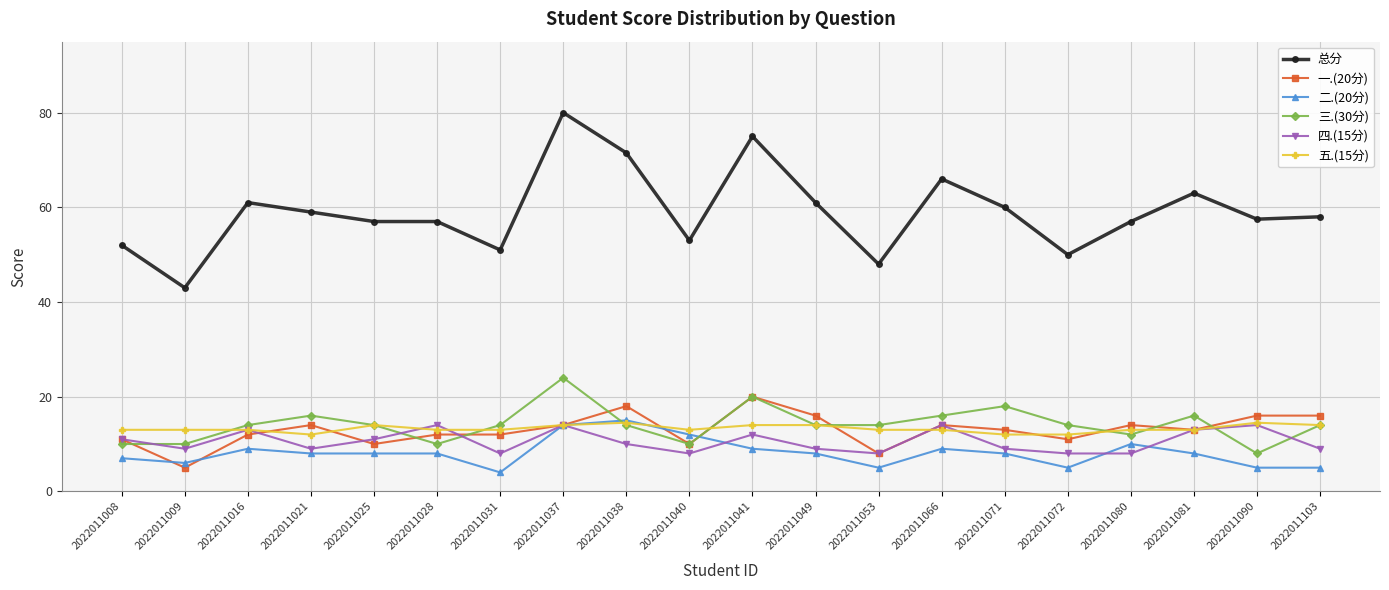

What is the maximum value shown in the chart?

80.0